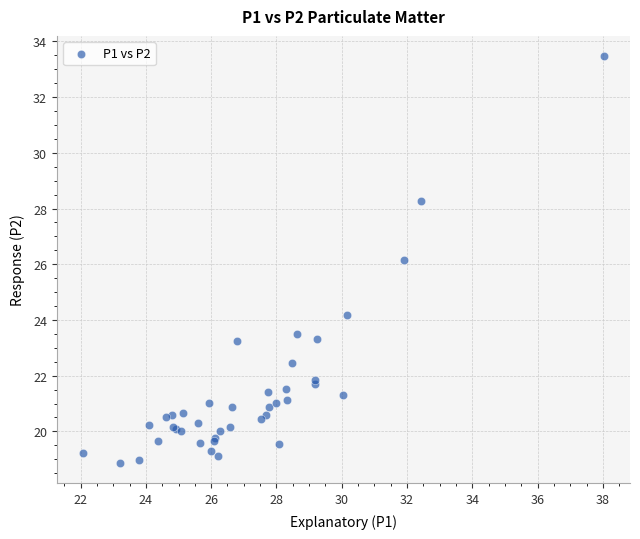

What Y value in the scatter plot is closest to 26?

26.2